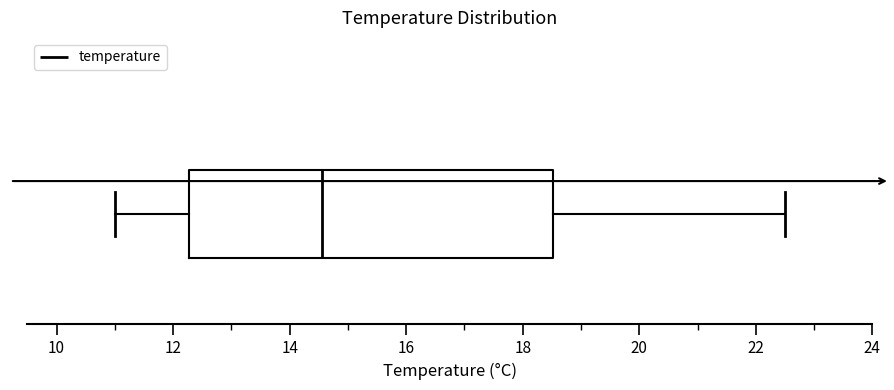

Where does the right whisker of the box end on the x-axis? The values are not printed on the chart, so give them approximately, as read against the axis.

22.6